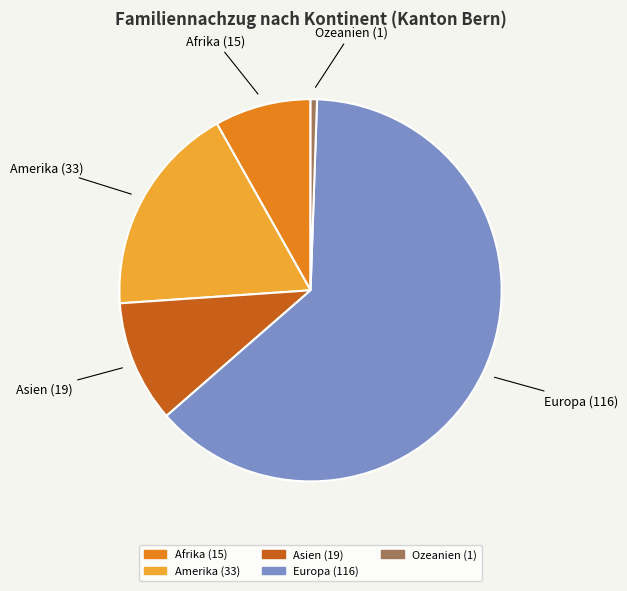

Is it true that Ozeanien is 1% of the pie?

True